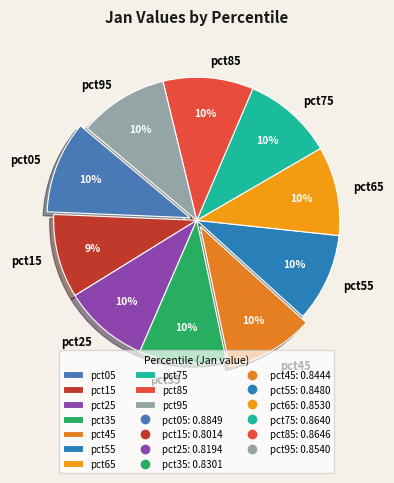

Is pct25 the majority of the pie?

No